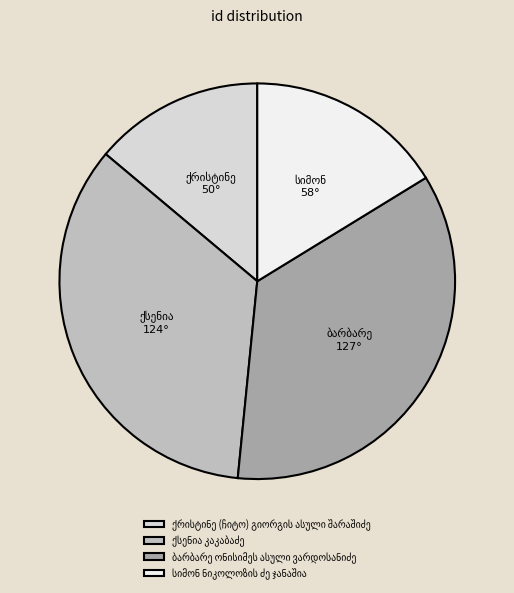

Is there a majority slice in this chart?

No